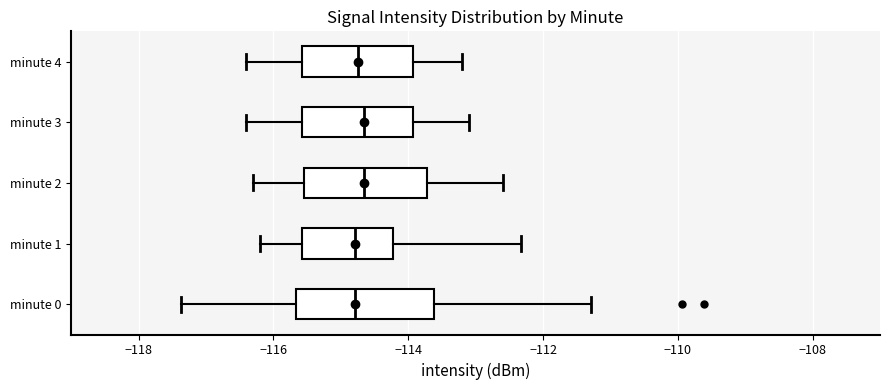

Which box is the widest, from its left edge to its right edge?

minute 0